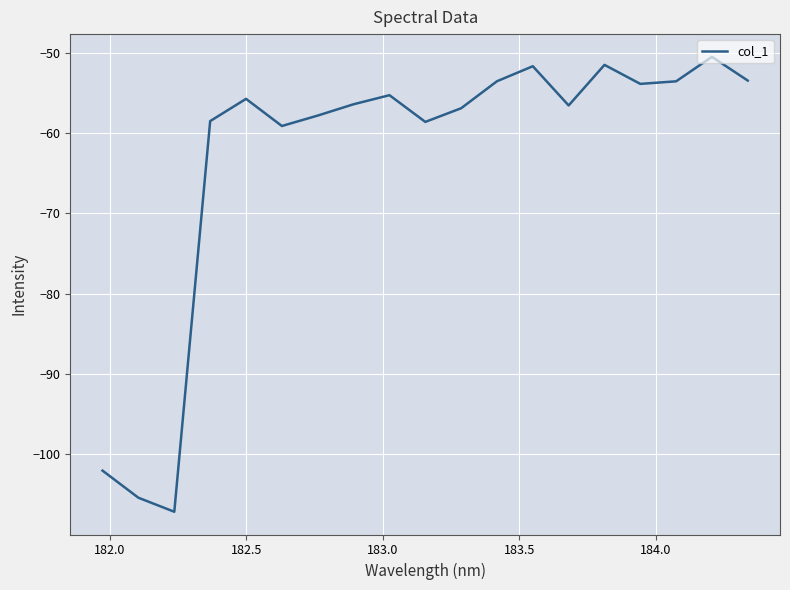

What is the greatest value displayed?

-50.5